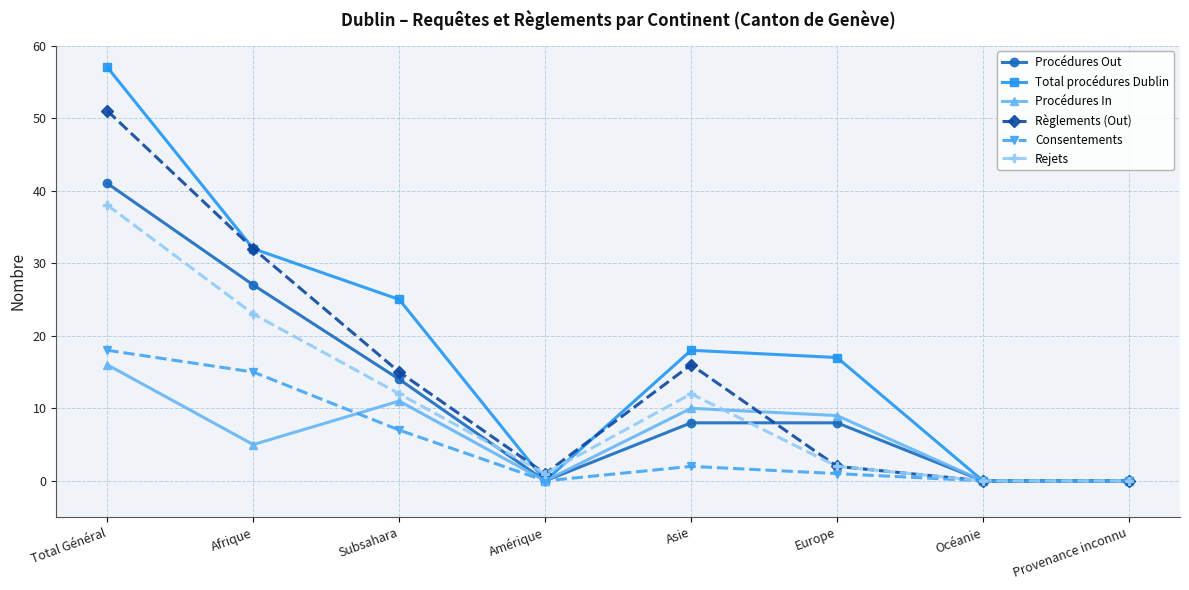

At which label is Règlements (Out) closest to 25?

Afrique